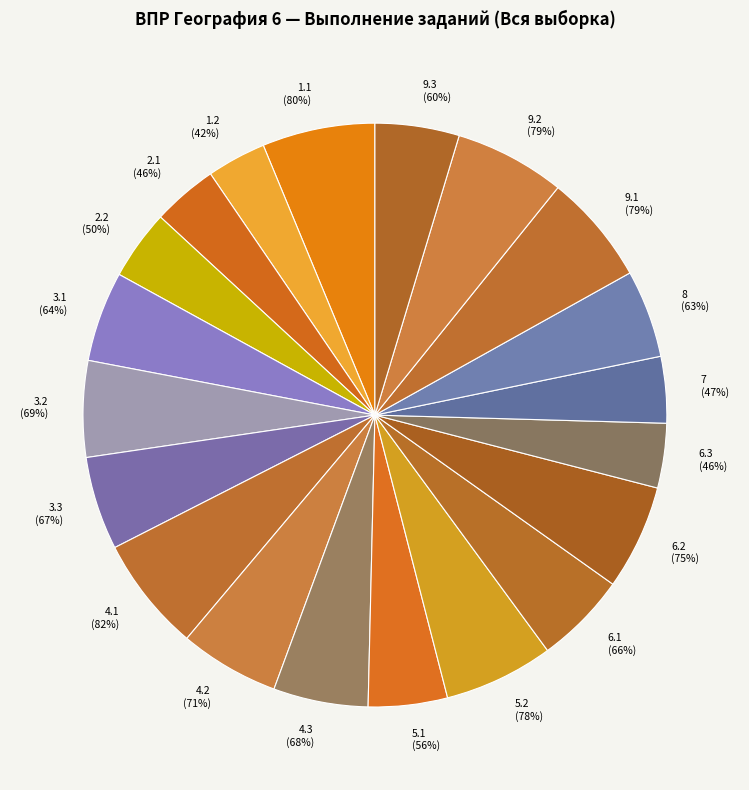

How many segments does this pie chart have?

20